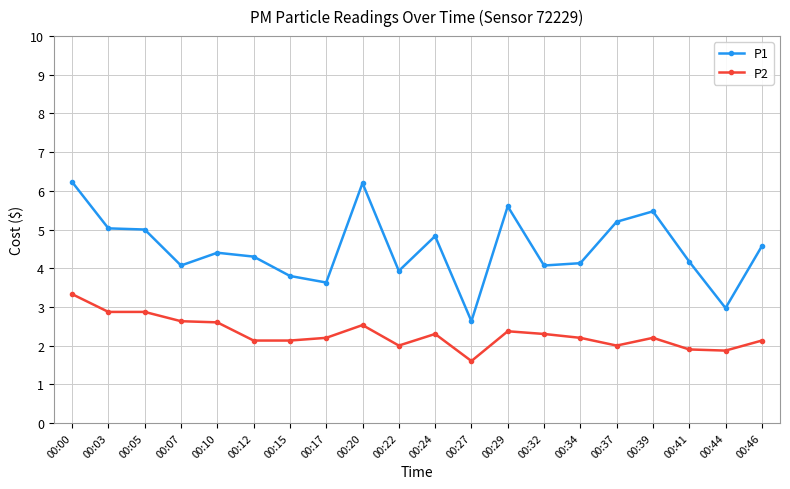

List the series in order of their peak value, highest first.

P1, P2